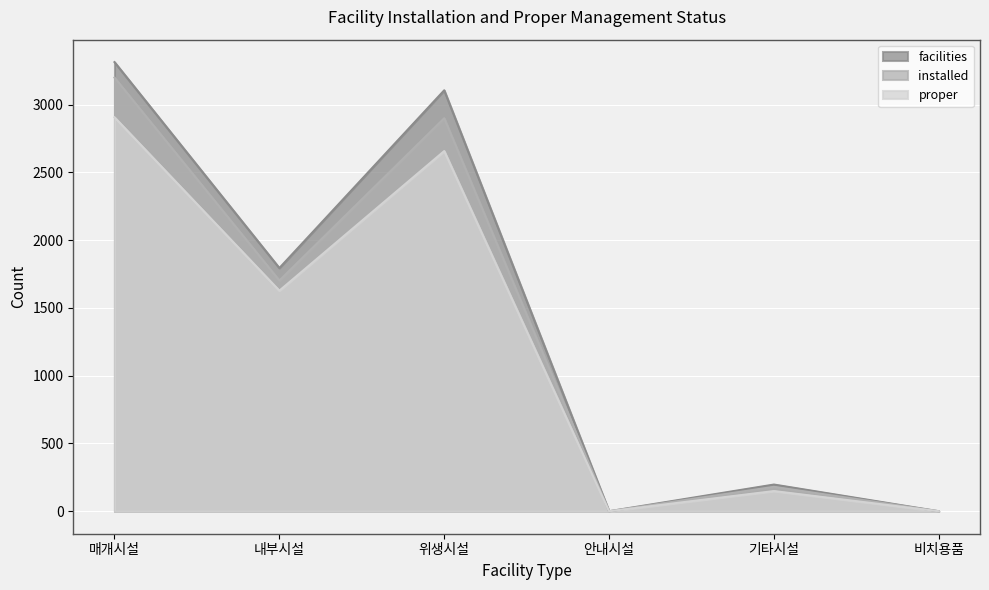

True or false: installed and facilities intersect in this chart.

False